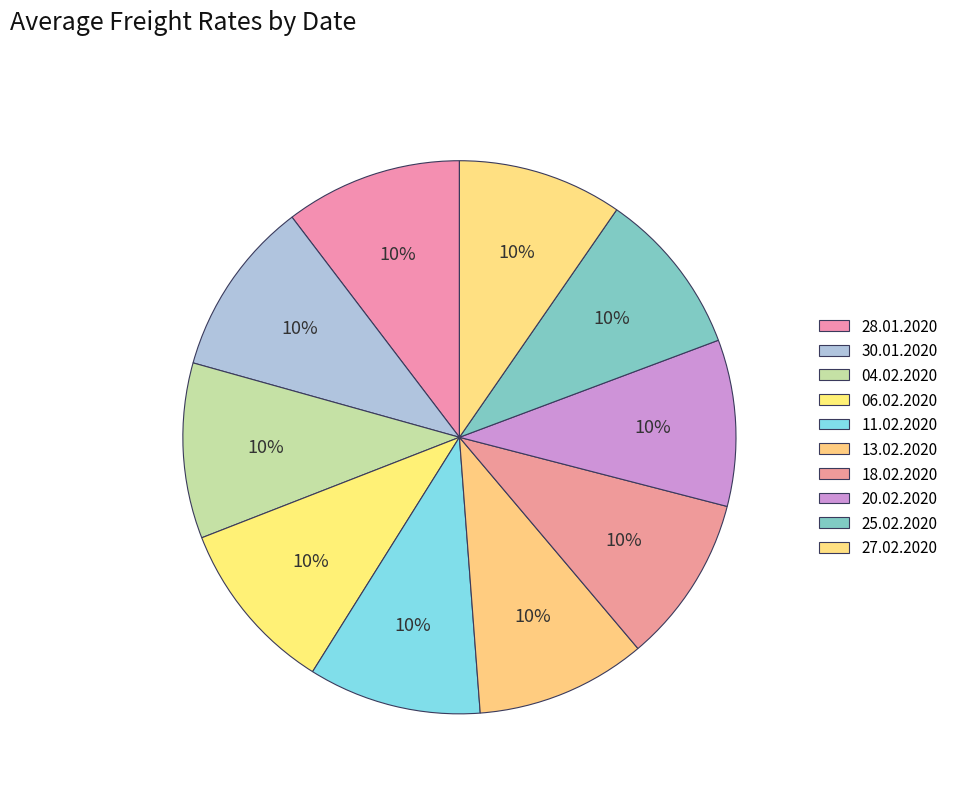

How many slices are in this pie chart?

10